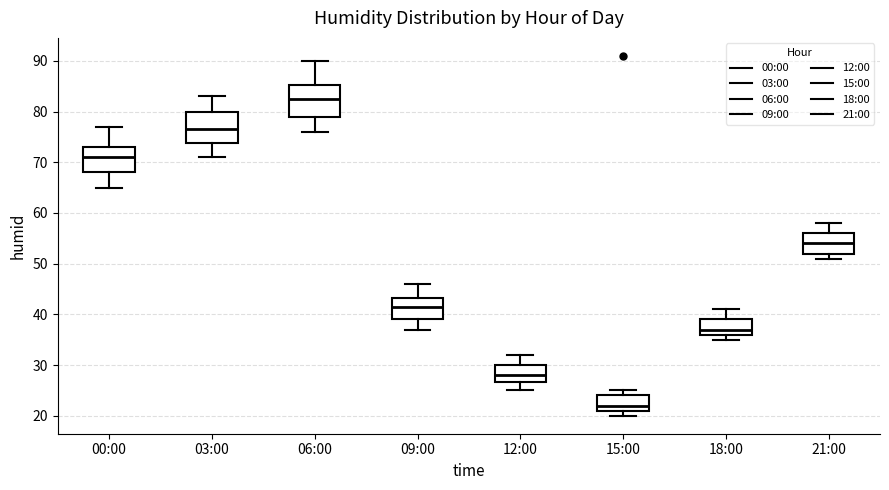

Where does the upper whisker of the box for 09:00 end on the y-axis? The values are not printed on the chart, so give them approximately, as read against the axis.

46